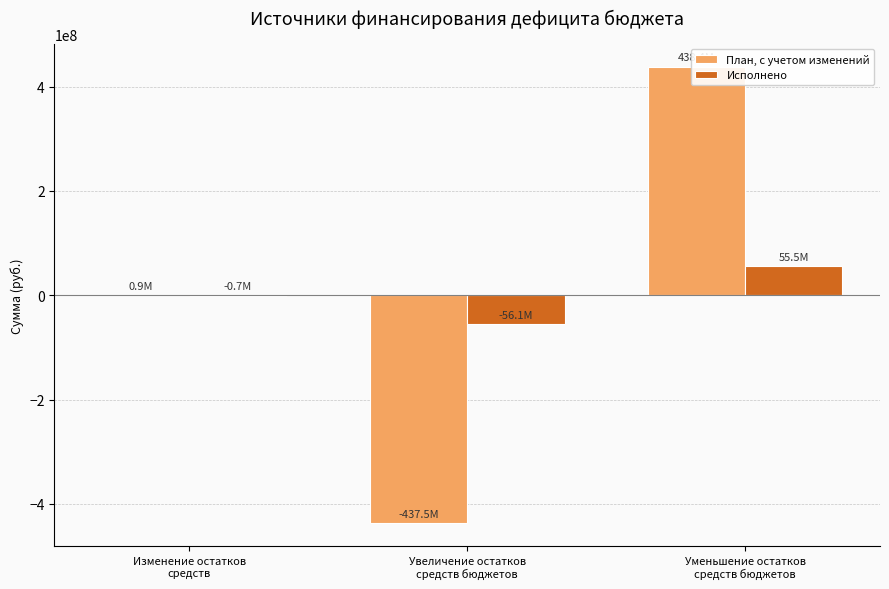

What is the value of the План, с учетом изменений bar at the 2nd from the left?

-437513168.4